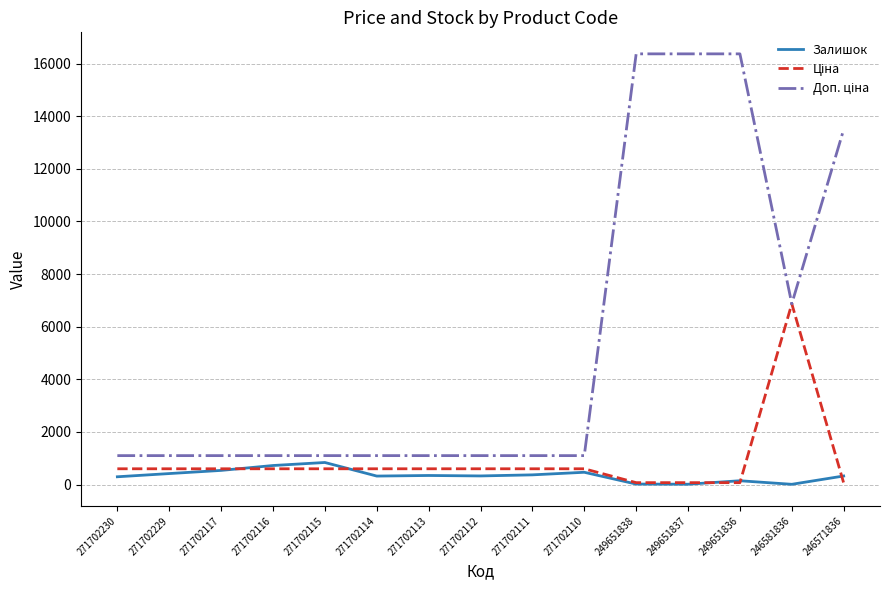

What is the spread (max minus min) of values at 271702117?

562.0